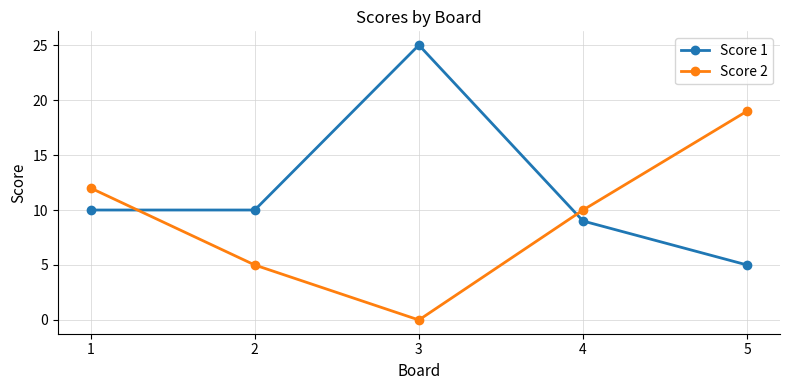

How many distinct data groups are displayed?

2